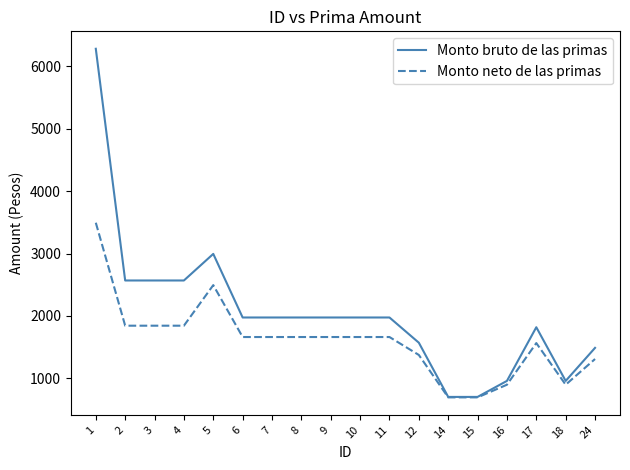

At which category is the sum across all series the highest?

1